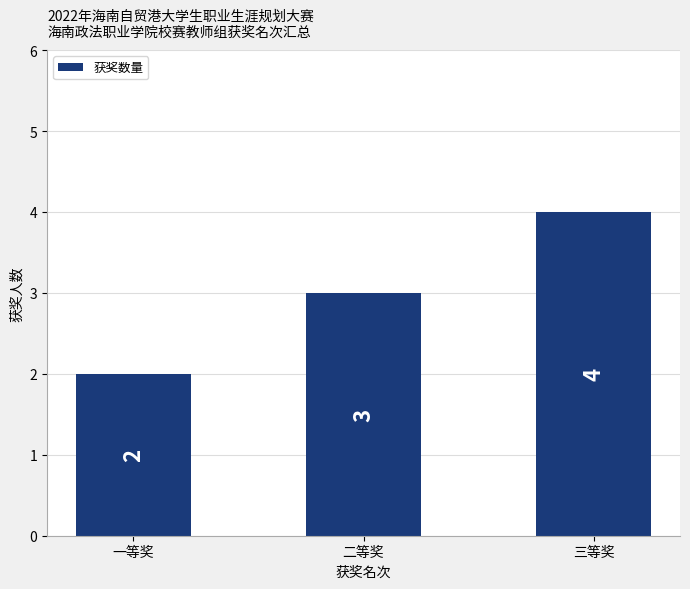

True or false: the data shows 1 at 一等奖.

False